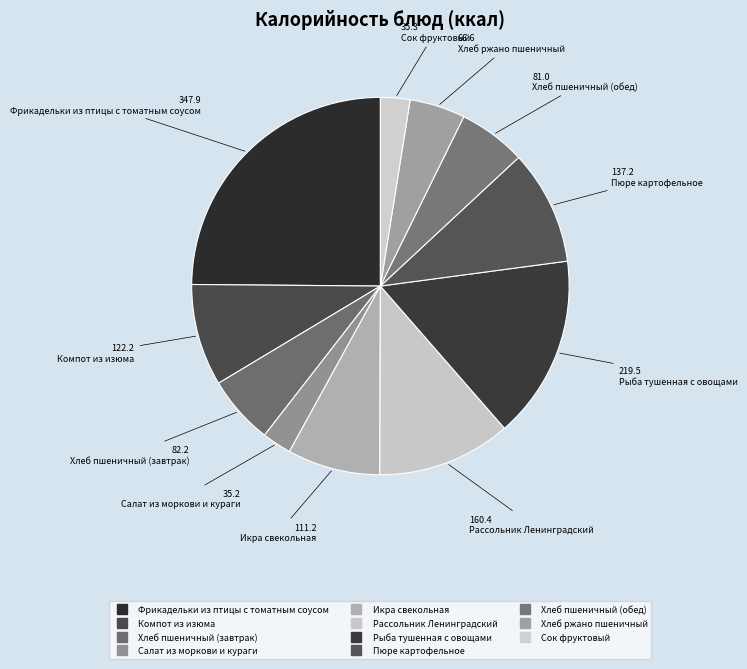

How many segments does this pie chart have?

11